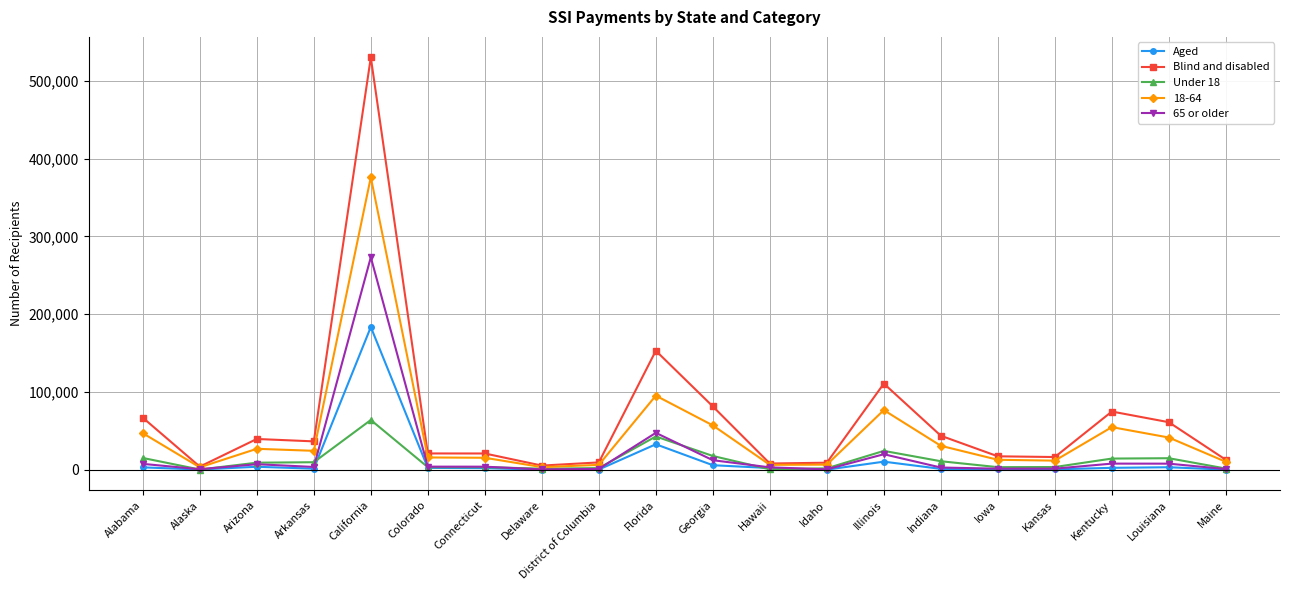

At how many categories does at least one series exceed 269762?

1